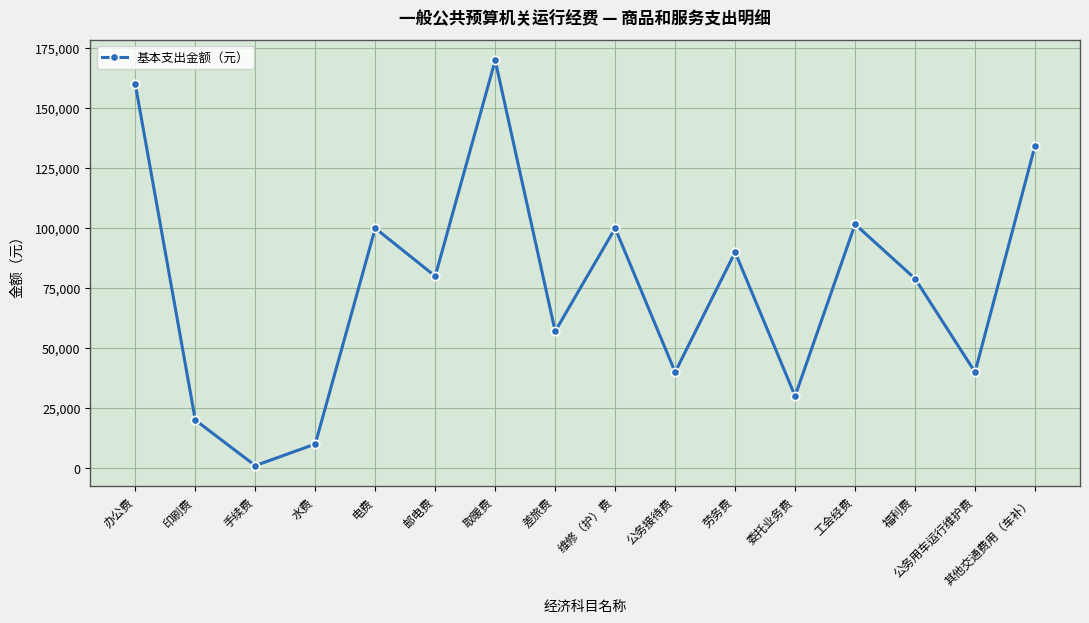

At which category does the data reach its first local peak?

电费